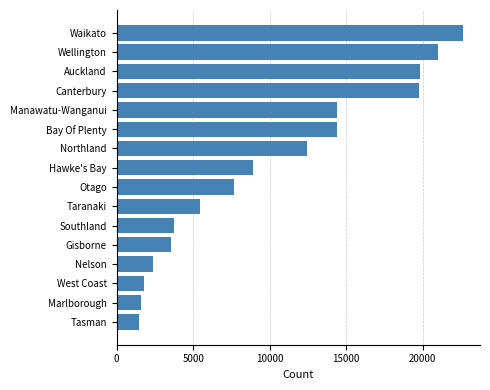

What is the average value?

10061